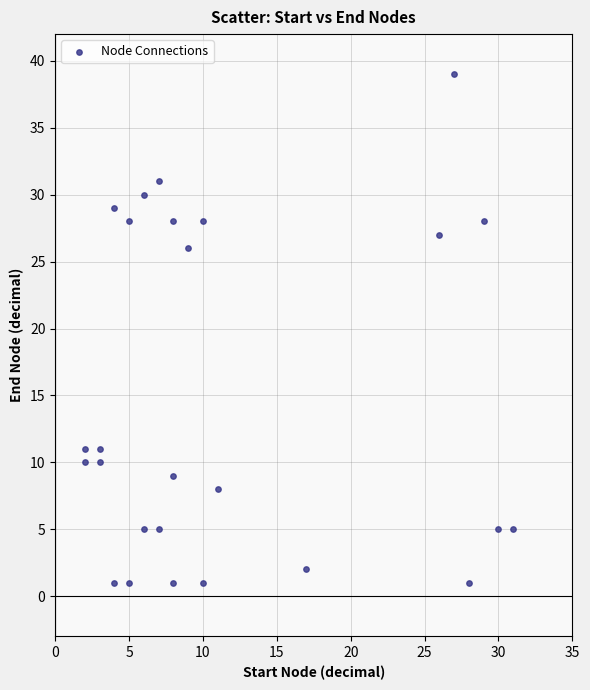

What Y value in the scatter plot is closest to 20?

26